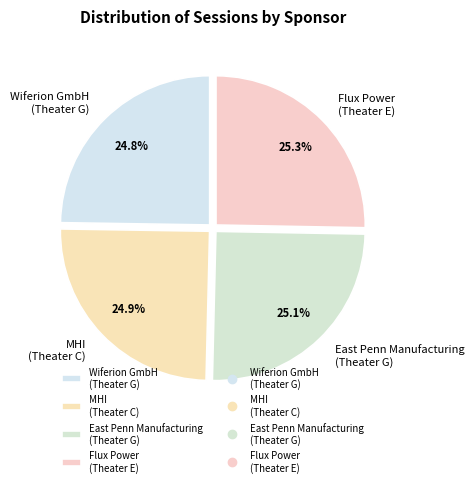

Is there any slice that represents more than half of the pie?

No